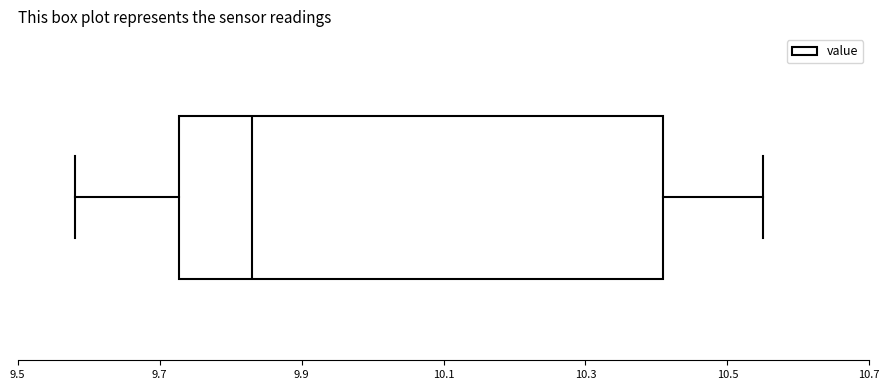

Transcribe this box plot: give where the median line is, the range the box spans, and where the two whiskers end, as read against the x-axis. The values are not printed on the chart, so give them approximately, as read against the axis.

median 9.84, box 9.72 to 10.42, whiskers 9.58 to 10.56